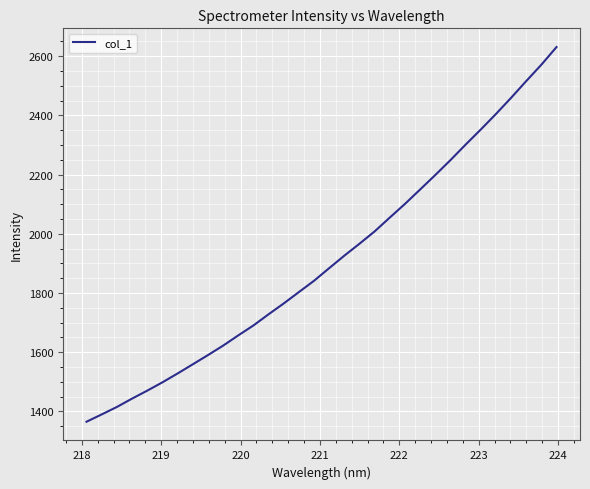

Reading left to right, list all the values displayed in this chart.

1365.2	1389.9	1415.1	1443.3	1470.2	1498.3	1528.1	1559.1	1590.2	1622.2	1656.8	1690.4	1728.1	1764.8	1803.2	1841.4	1884.1	1926.3	1966.6	2008.2	2055.0	2101.1	2149.8	2198.6	2248.9	2301.2	2352.1	2404.5	2459.1	2515.7	2571.0	2630.6